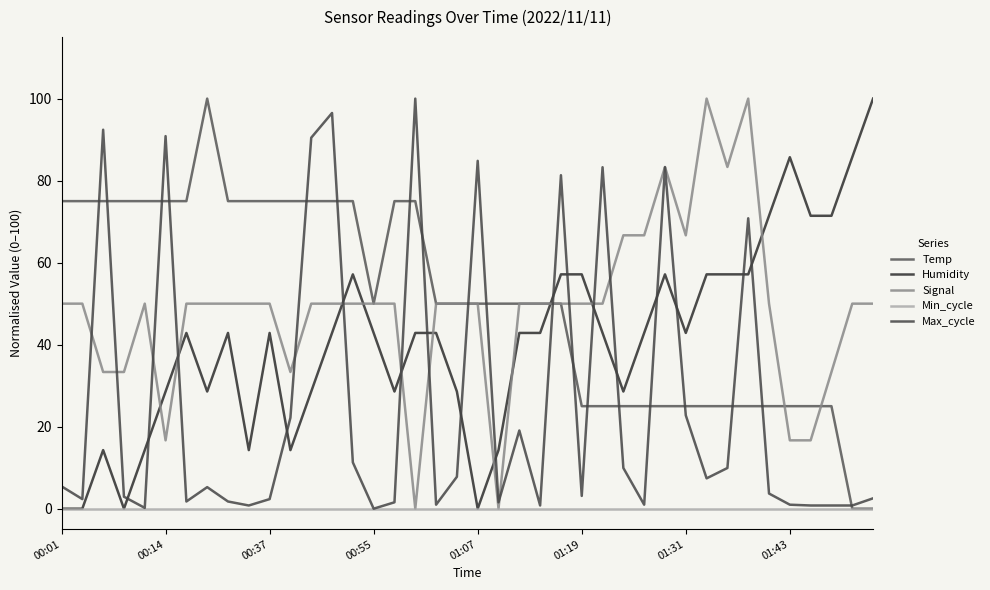

Which series has the largest total across all categories?

Temp